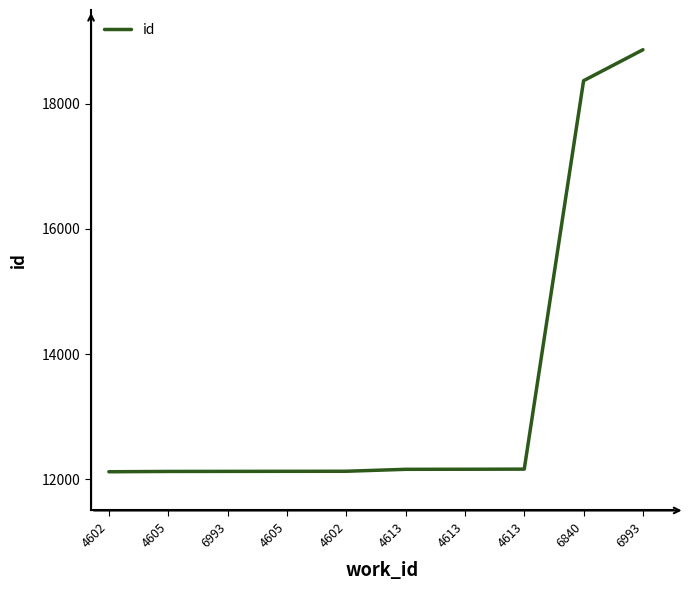

What is the difference between the maximum and minimum values?

6746